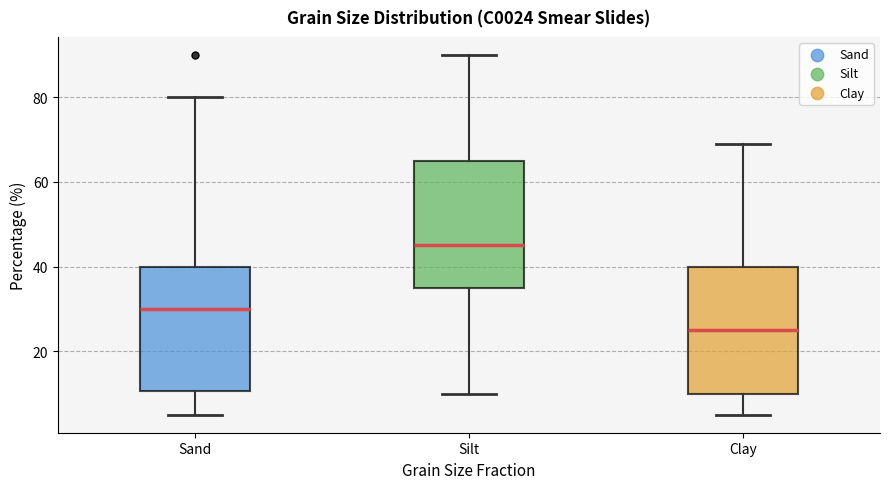

Reading left to right, transcribe this box plot: for each box, give where its median line is, the range the box spans, and where its two whiskers end, as read against the y-axis. The values are not printed on the chart, so give them approximately, as read against the axis.

Sand: median 30, box 10 to 40, whiskers 6 to 80
Silt: median 46, box 36 to 66, whiskers 10 to 90
Clay: median 26, box 10 to 40, whiskers 6 to 70